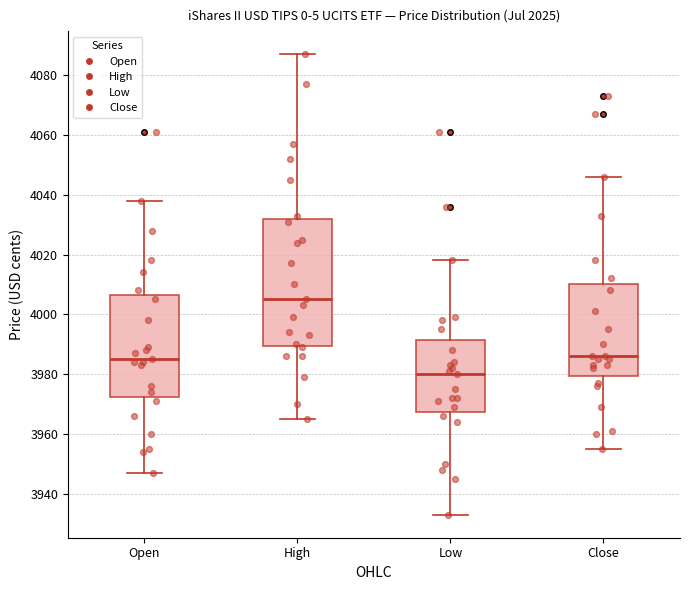

Reading left to right, transcribe this box plot: for each box, give where its median line is, the range the box spans, and where its two whiskers end, as read against the y-axis. The values are not printed on the chart, so give them approximately, as read against the axis.

Open: median 3986, box 3972 to 4006, whiskers 3948 to 4038
High: median 4006, box 3990 to 4032, whiskers 3966 to 4088
Low: median 3980, box 3968 to 3992, whiskers 3934 to 4018
Close: median 3986, box 3980 to 4010, whiskers 3956 to 4046